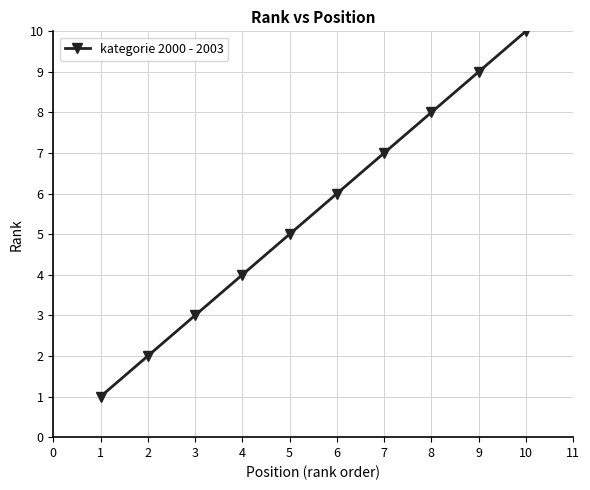

How many data points does each series have?

10